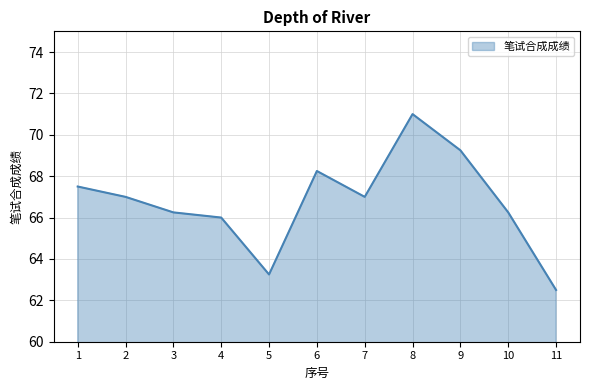

How many interior local peaks (higher than both neighbors) does the data have?

2